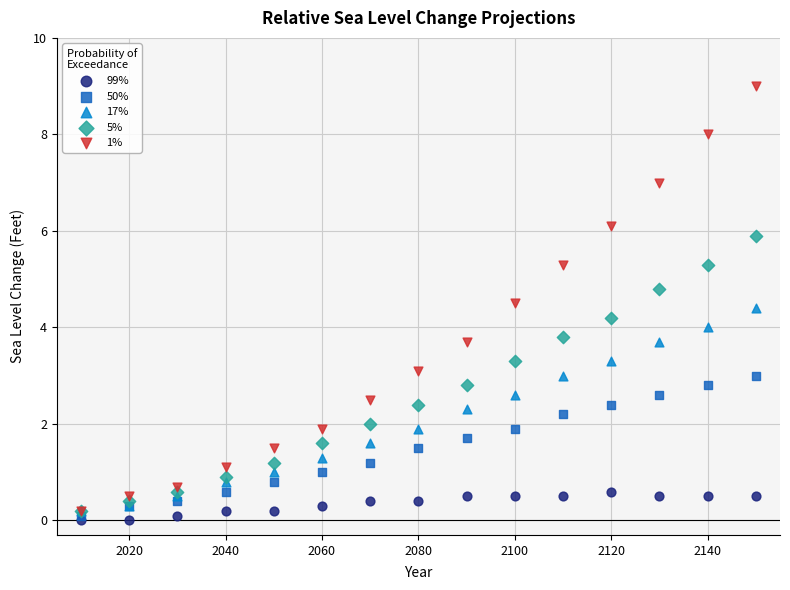

Which series contains the highest Y value?

1%